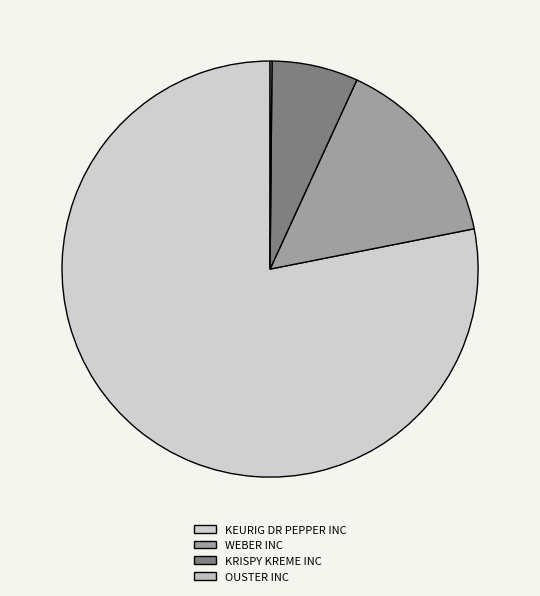

To the nearest percent, what is the average slice percentage?

25%